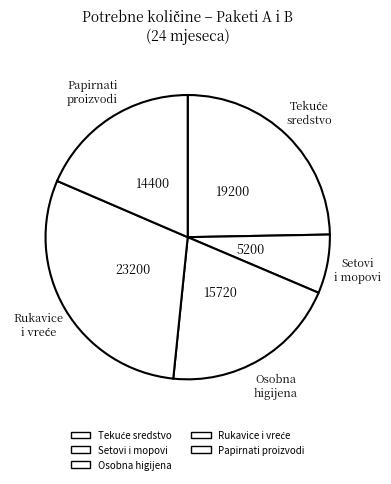

How many segments does this pie chart have?

5